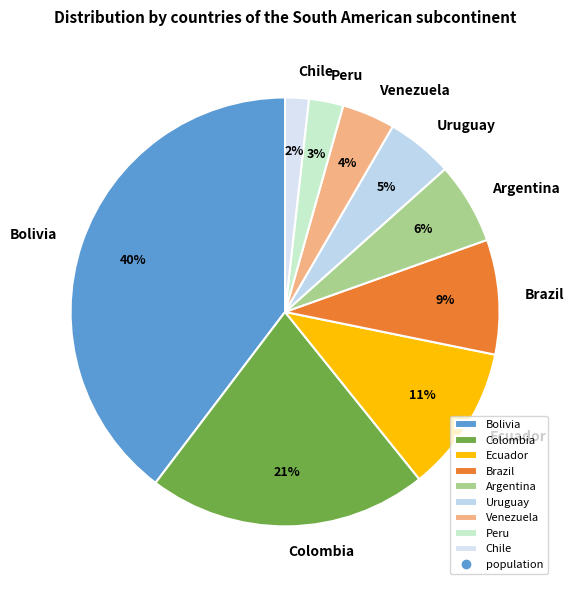

Which has a higher value, Peru or Uruguay?

Uruguay